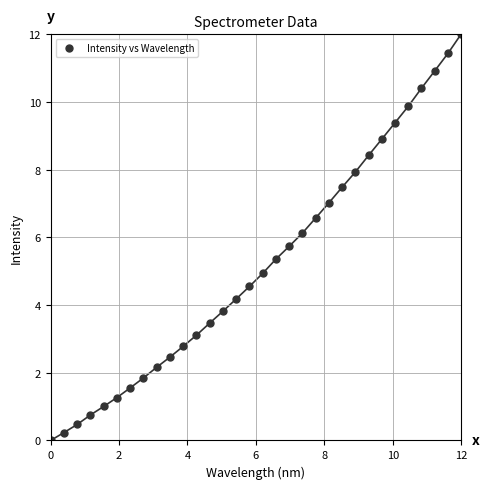

What is the range of Y values (max minus min)?

12.0